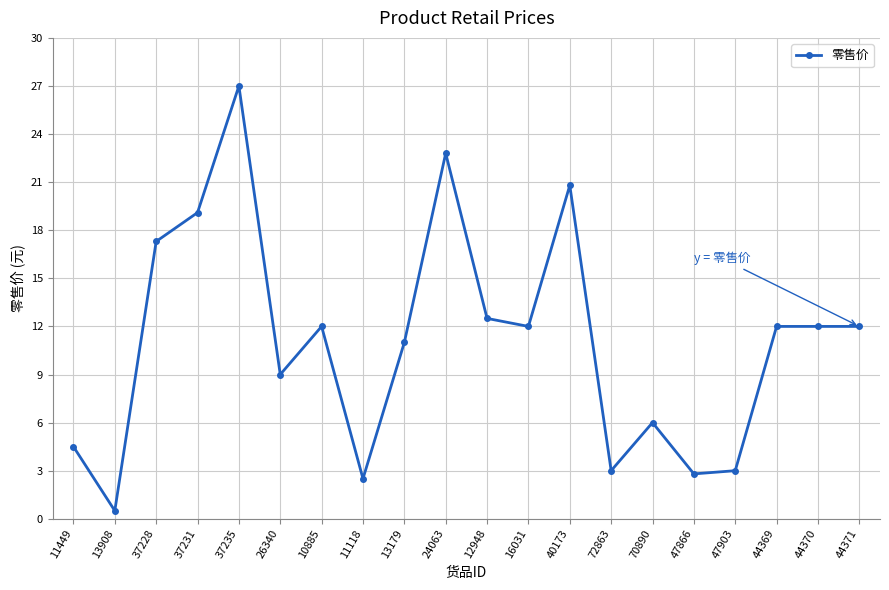

What is the change in value from 11449 to 44369?

+7.5